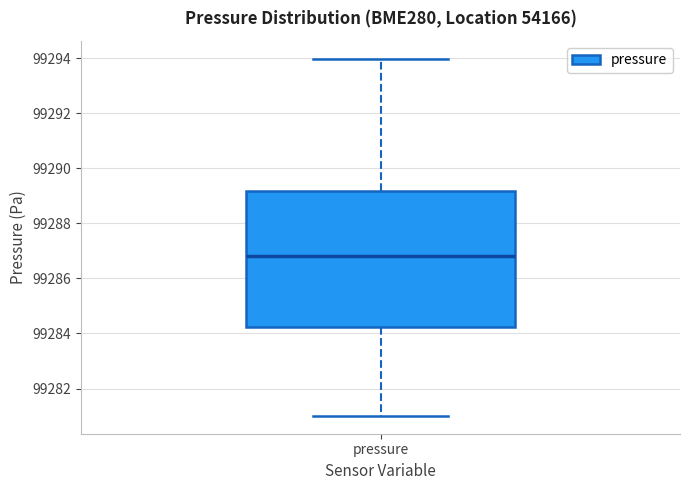

Read this box plot against the y-axis: the position of the median line, the range covered by the box, and the ends of both whiskers. The values are not printed on the chart, so give them approximately, as read against the axis.

median 99286.8, box 99284.2 to 99289.2, whiskers 99281.0 to 99294.0